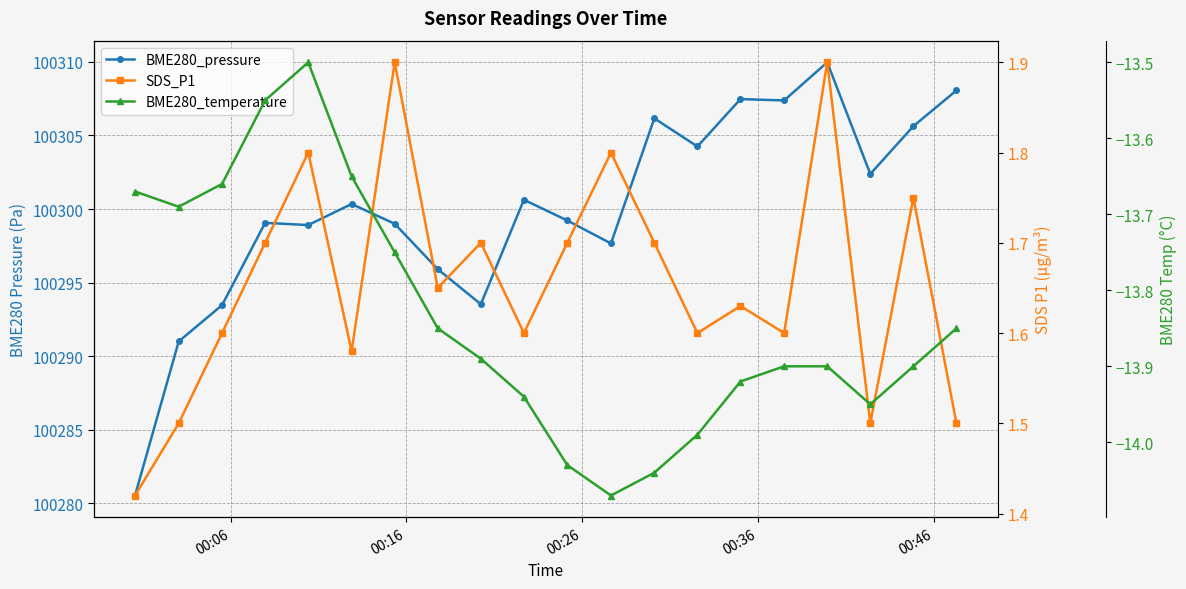

List the series in order of their peak value, lowest first.

BME280_temperature, SDS_P1, BME280_pressure